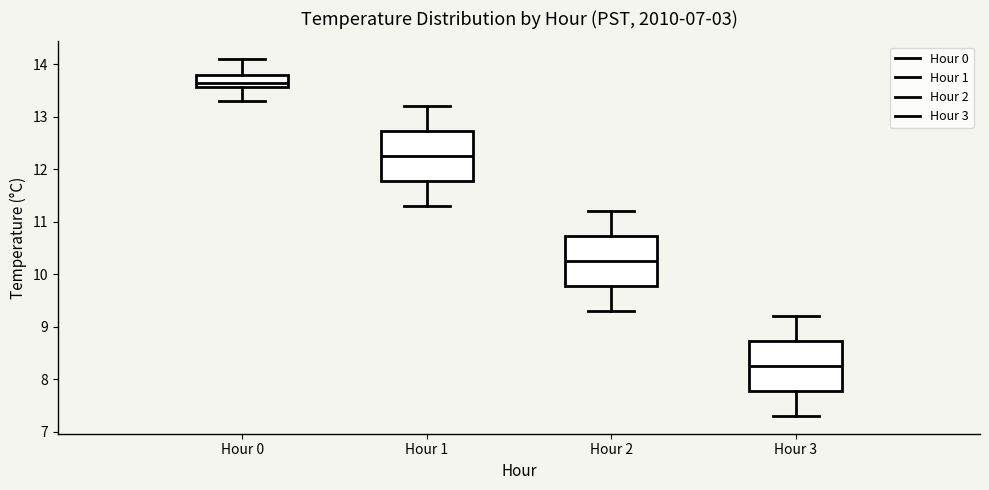

Reading left to right, read every box against the y-axis: the position of its median line, the range the box covers, and the ends of its whiskers. The values are not printed on the chart, so give them approximately, as read against the axis.

Hour 0: median 13.7, box 13.6 to 13.8, whiskers 13.3 to 14.1
Hour 1: median 12.3, box 11.8 to 12.7, whiskers 11.3 to 13.2
Hour 2: median 10.3, box 9.8 to 10.7, whiskers 9.3 to 11.2
Hour 3: median 8.3, box 7.8 to 8.7, whiskers 7.3 to 9.2